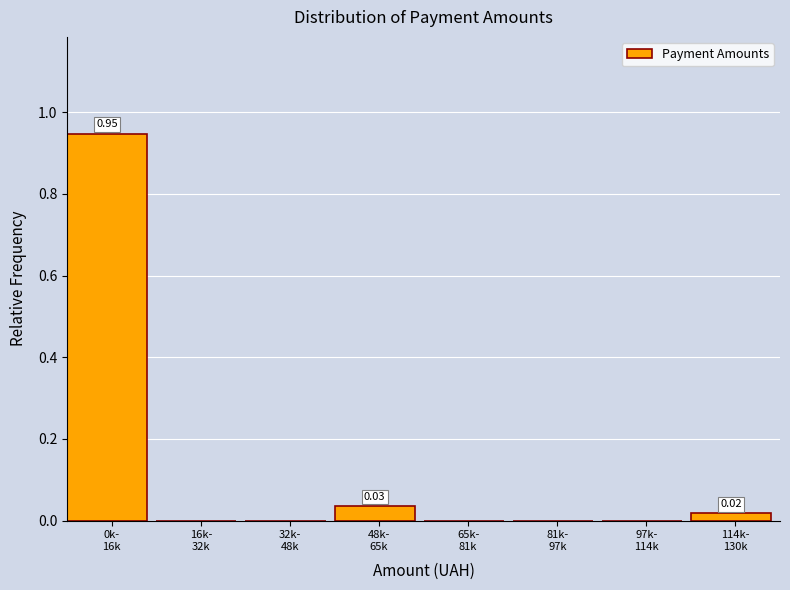

What is the sum of all values?

1.0